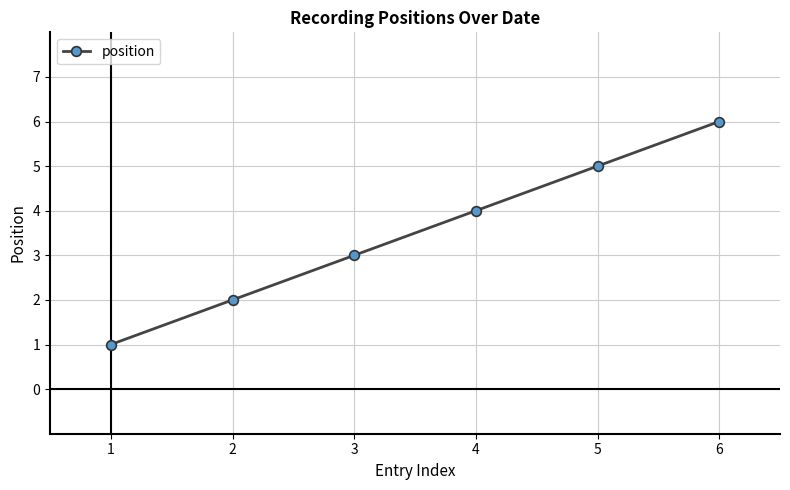

True or false: the data has more than 0 interior local peaks.

False